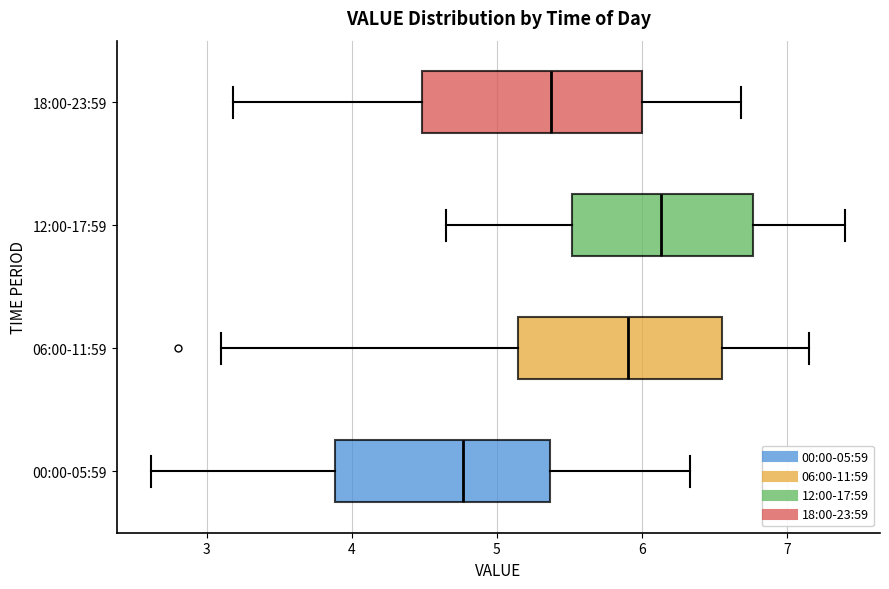

Which box's median line is the furthest to the right?

12:00-17:59